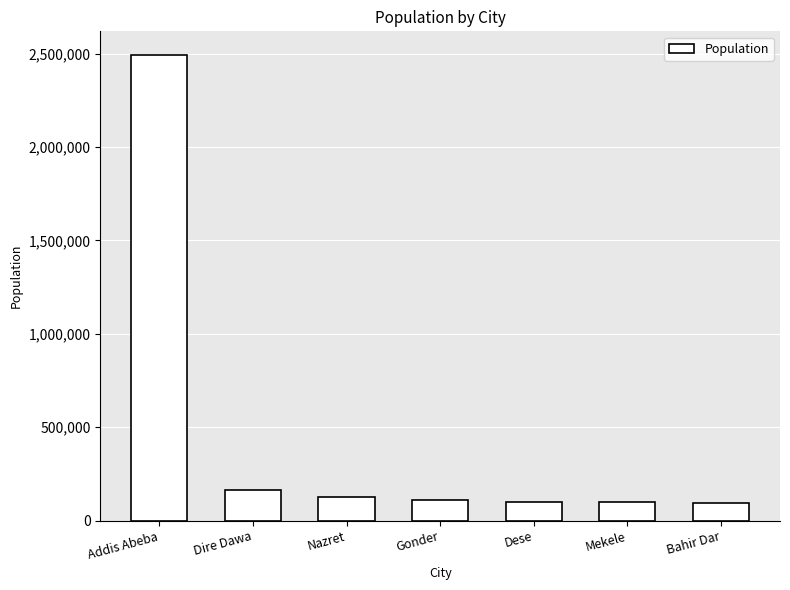

The value at Dire Dawa is 164851. True or false?

True